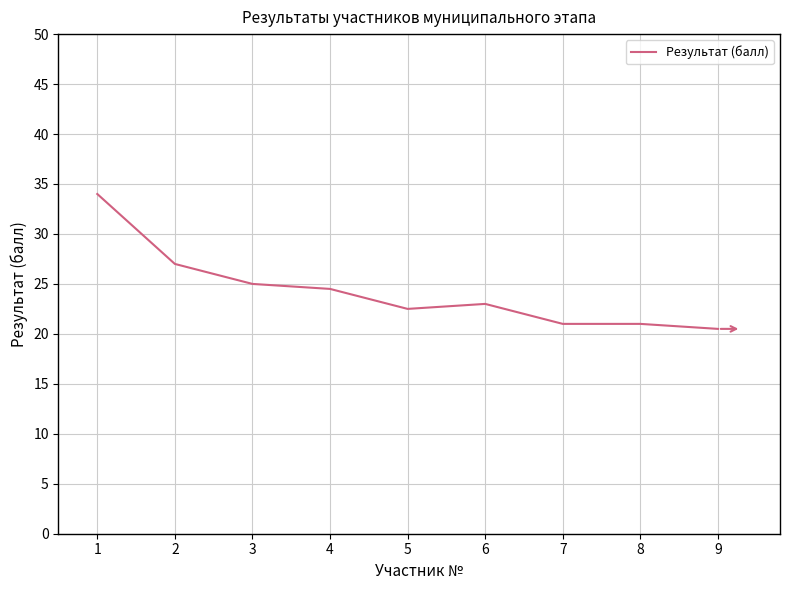

Which category has the lowest value across all series?

9